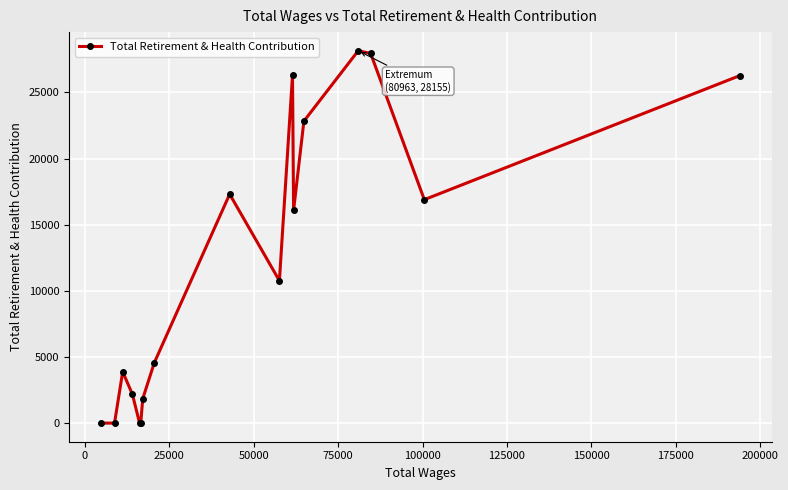

How many data points are less than 10763?

8